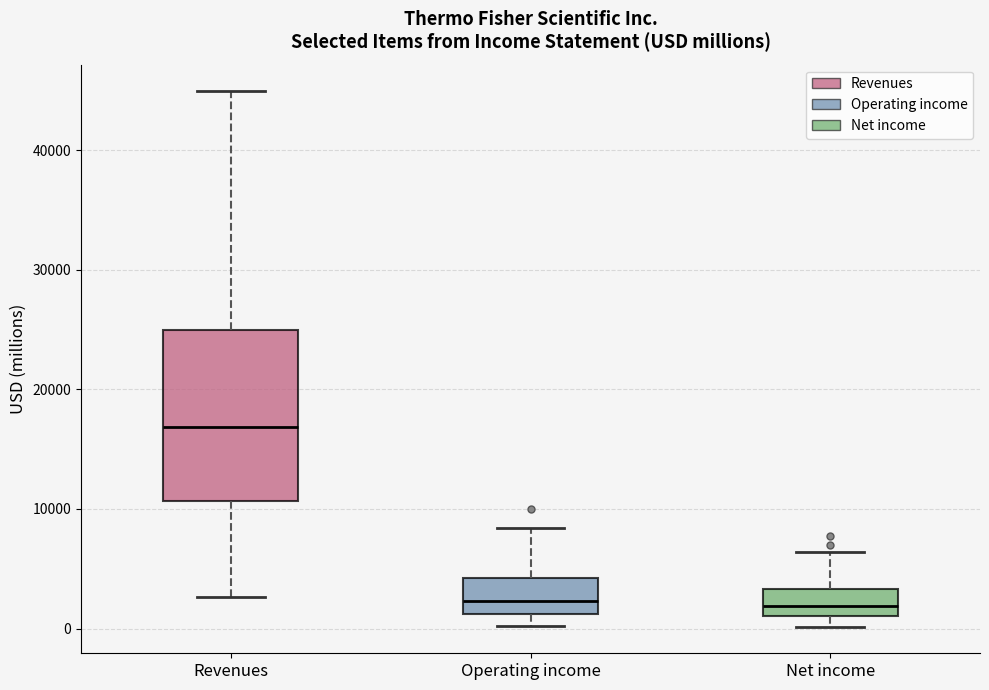

Reading left to right, read every box against the y-axis: the position of its median line, the range the box covers, and the ends of its whiskers. The values are not printed on the chart, so give them approximately, as read against the axis.

Revenues: median 17000, box 11000 to 25000, whiskers 3000 to 45000
Operating income: median 2000, box 1000 to 4000, whiskers 0 to 8000
Net income: median 2000, box 1000 to 3000, whiskers 0 to 6000